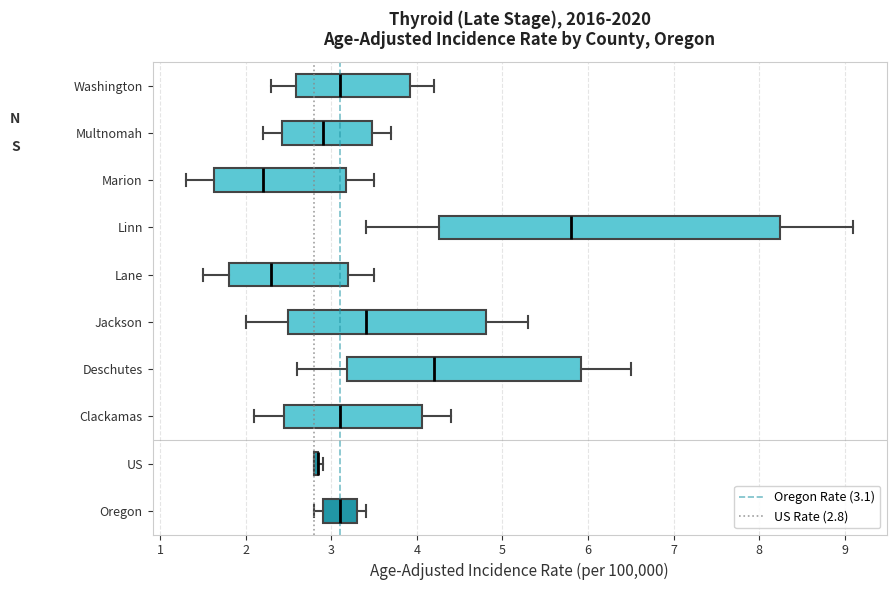

Reading bottom to top, read every box against the x-axis: the position of its median line, the range the box covers, and the ends of its whiskers. The values are not printed on the chart, so give them approximately, as read against the axis.

Oregon: median 3.1, box 2.9 to 3.3, whiskers 2.8 to 3.4
US: box collapsed to a line at 2.9, whiskers 2.8 to 2.9
Clackamas: median 3.1, box 2.4 to 4.1, whiskers 2.1 to 4.4
Deschutes: median 4.2, box 3.2 to 5.9, whiskers 2.6 to 6.5
Jackson: median 3.4, box 2.5 to 4.8, whiskers 2.0 to 5.3
Lane: median 2.3, box 1.8 to 3.2, whiskers 1.5 to 3.5
Linn: median 5.8, box 4.3 to 8.2, whiskers 3.4 to 9.1
Marion: median 2.2, box 1.6 to 3.2, whiskers 1.3 to 3.5
Multnomah: median 2.9, box 2.4 to 3.5, whiskers 2.2 to 3.7
Washington: median 3.1, box 2.6 to 3.9, whiskers 2.3 to 4.2